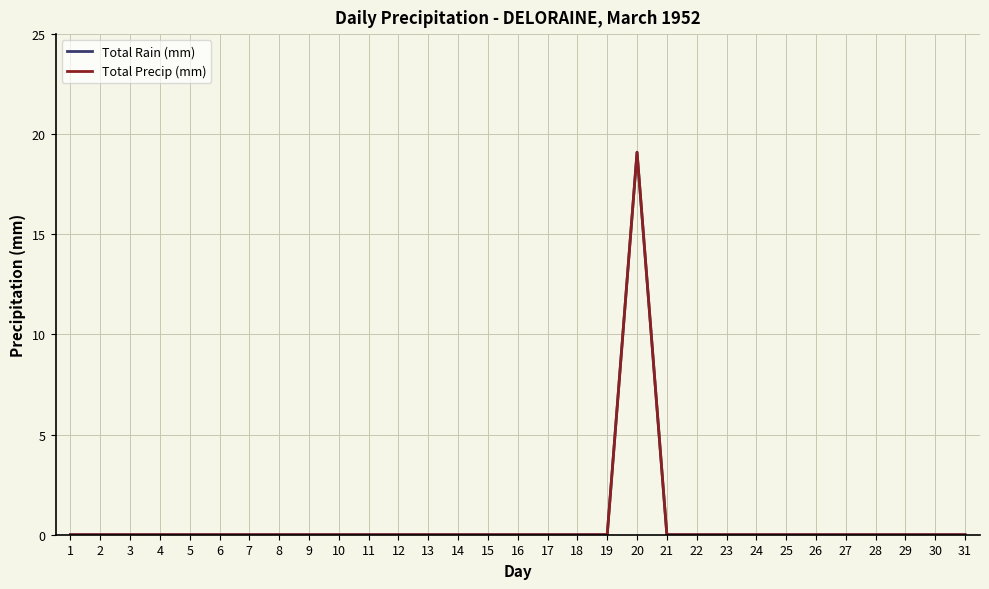

At which label does Total Precip (mm) reach its peak?

20